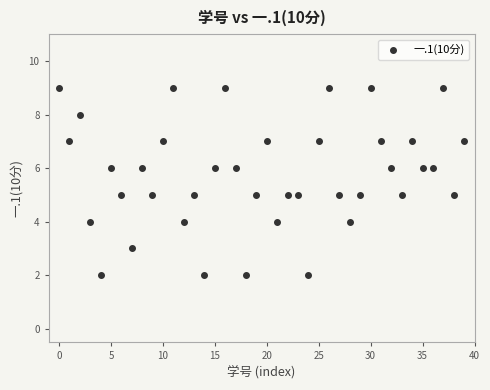

What is the range of Y values (max minus min)?

7